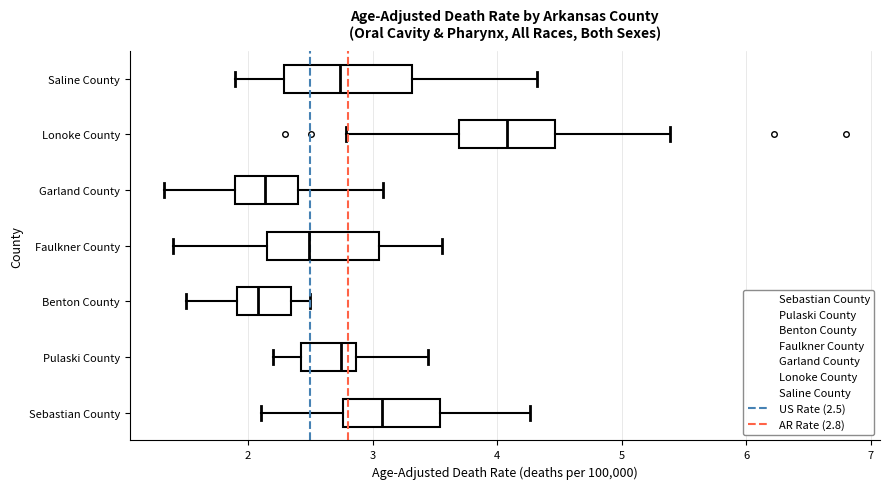

Reading bottom to top, transcribe this box plot: for each box, give where its median line is, the range the box spans, and where its two whiskers end, as read against the x-axis. The values are not printed on the chart, so give them approximately, as read against the axis.

Sebastian County: median 3.1, box 2.8 to 3.5, whiskers 2.1 to 4.3
Pulaski County: median 2.7, box 2.4 to 2.9, whiskers 2.2 to 3.4
Benton County: median 2.1, box 1.9 to 2.3, whiskers 1.5 to 2.5
Faulkner County: median 2.5, box 2.1 to 3.1, whiskers 1.4 to 3.6
Garland County: median 2.1, box 1.9 to 2.4, whiskers 1.3 to 3.1
Lonoke County: median 4.1, box 3.7 to 4.5, whiskers 2.8 to 5.4
Saline County: median 2.7, box 2.3 to 3.3, whiskers 1.9 to 4.3